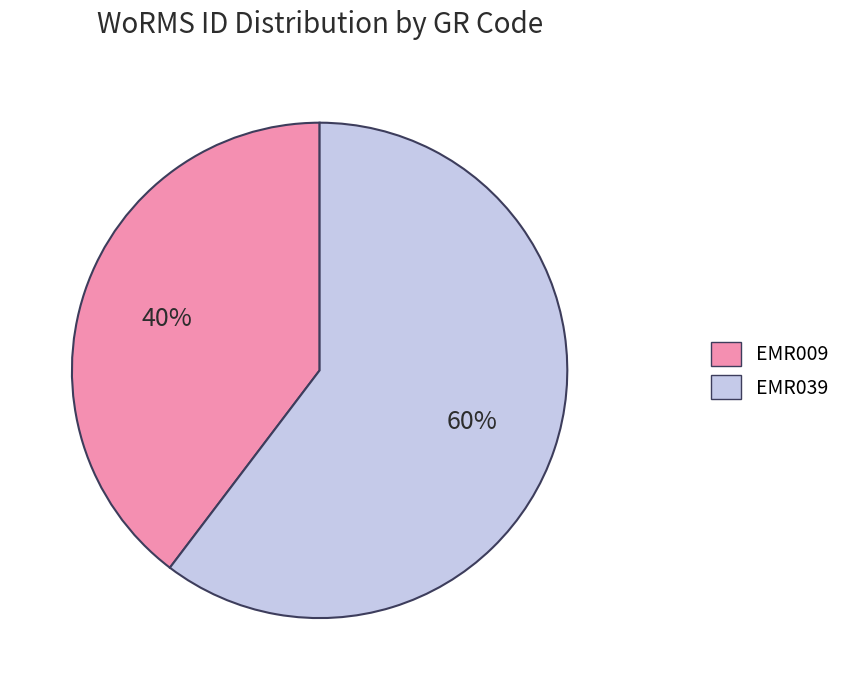

Which slice is the largest?

EMR039